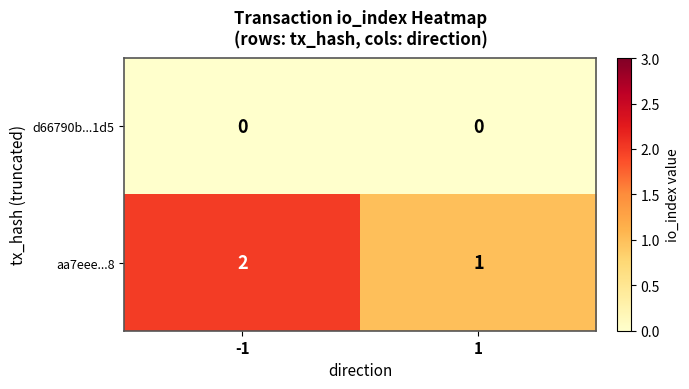

List the series in order of their overall mean, lowest first.

d66790b...1d5, aa7eee...8